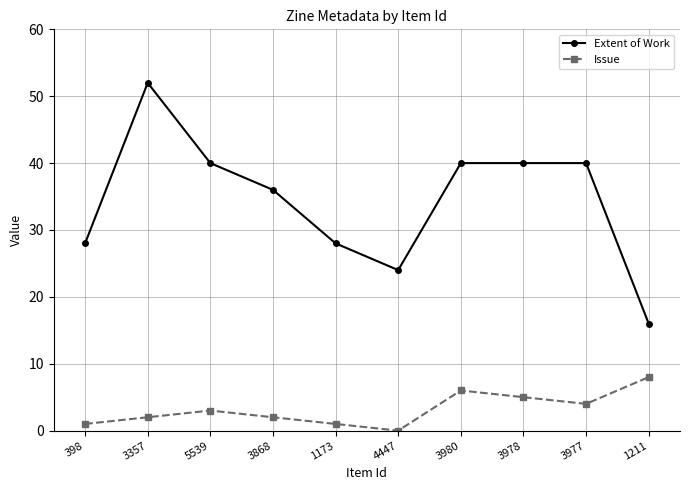

What is the highest value of the Issue series?

8